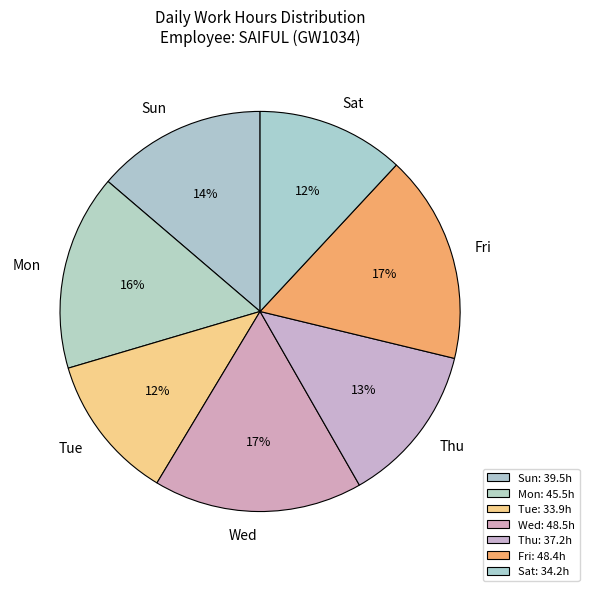

Approximately how many times larger is the value at Tue compared to Sat?

1.0